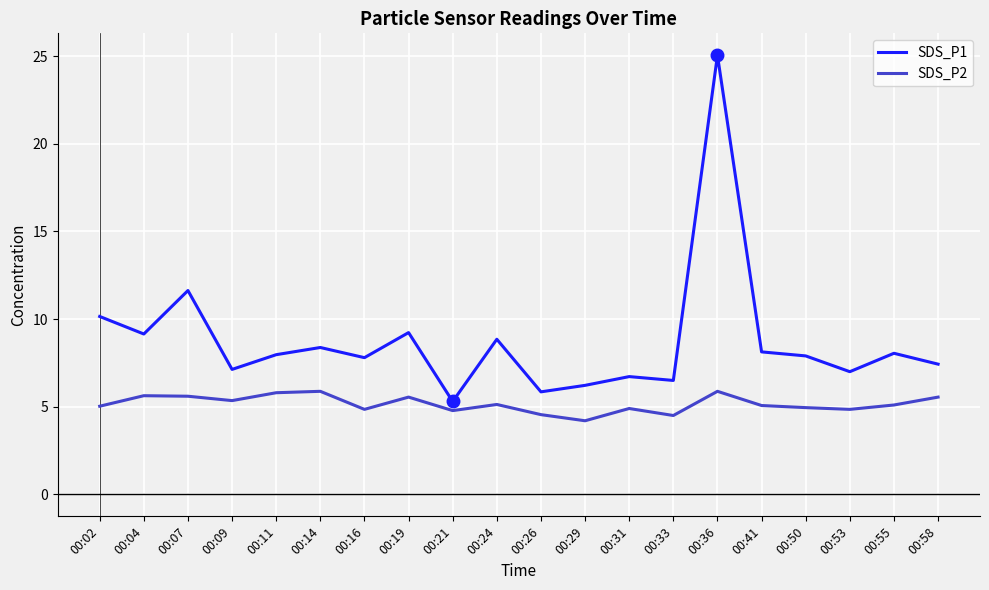

Which series has the largest range (max minus min)?

SDS_P1